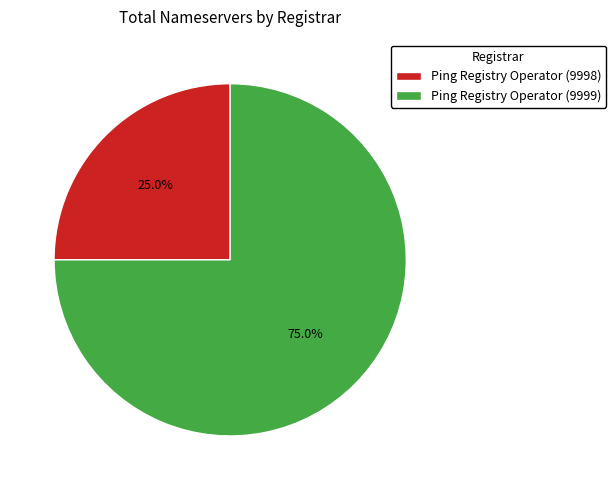

Rank the categories by value from highest to lowest.

Ping Registry Operator (9999), Ping Registry Operator (9998)